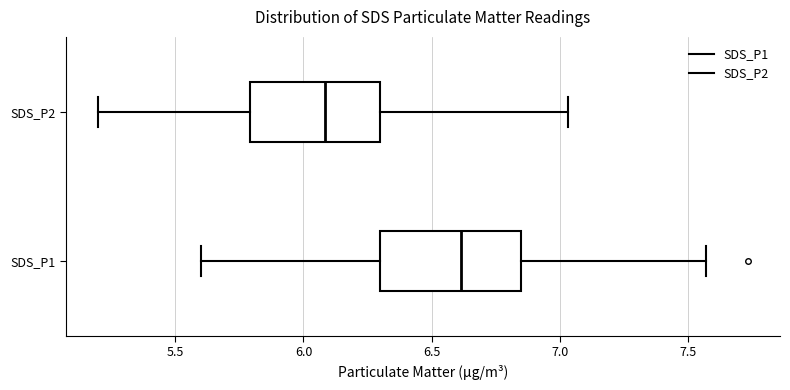

Which box's median line is the furthest to the left?

SDS_P2